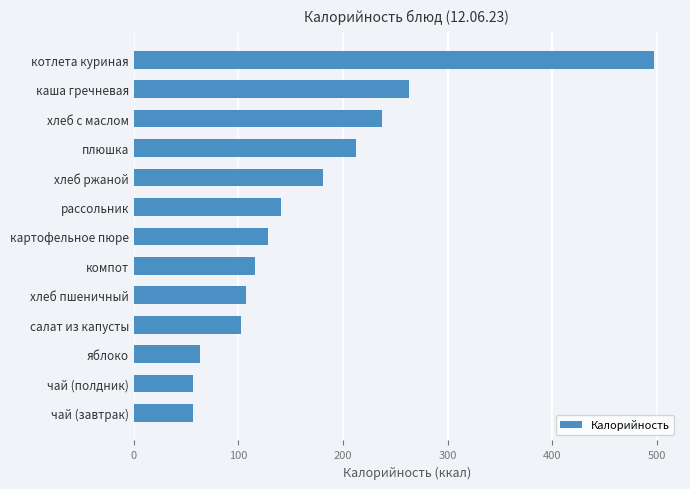

The chart shows a value of 177.8 at салат из капусты. True or false?

False